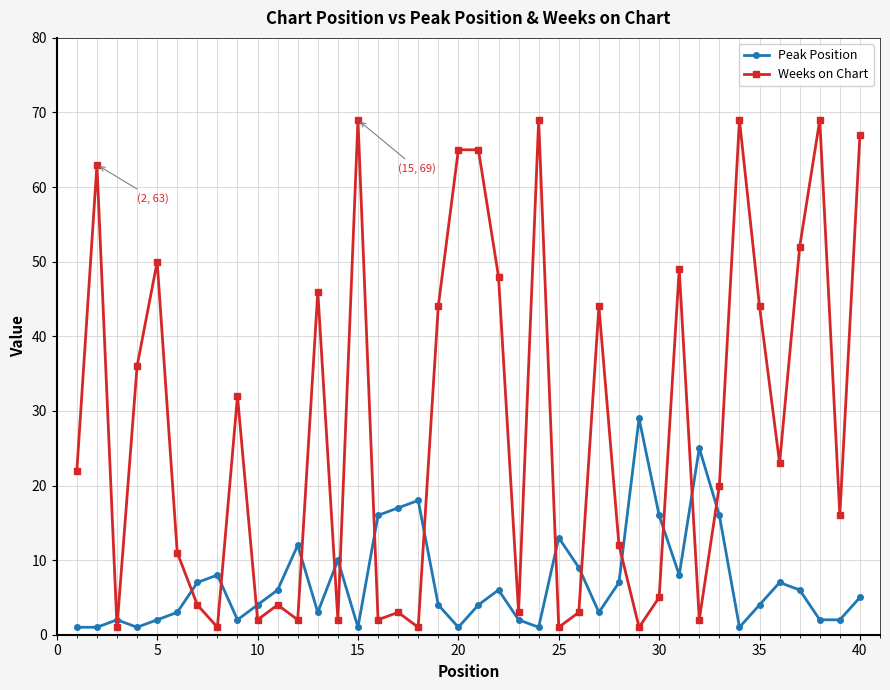

Rank the series by their maximum value, from highest to lowest.

Weeks on Chart, Peak Position